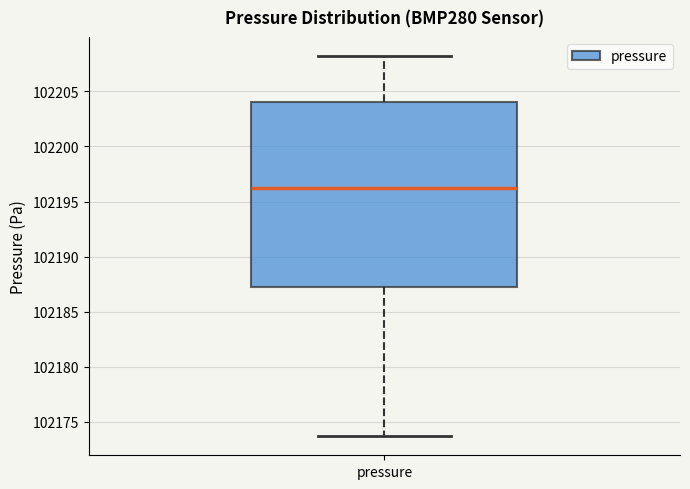

Where is the upper edge of the box for pressure on the y-axis? The values are not printed on the chart, so give them approximately, as read against the axis.

102204.0